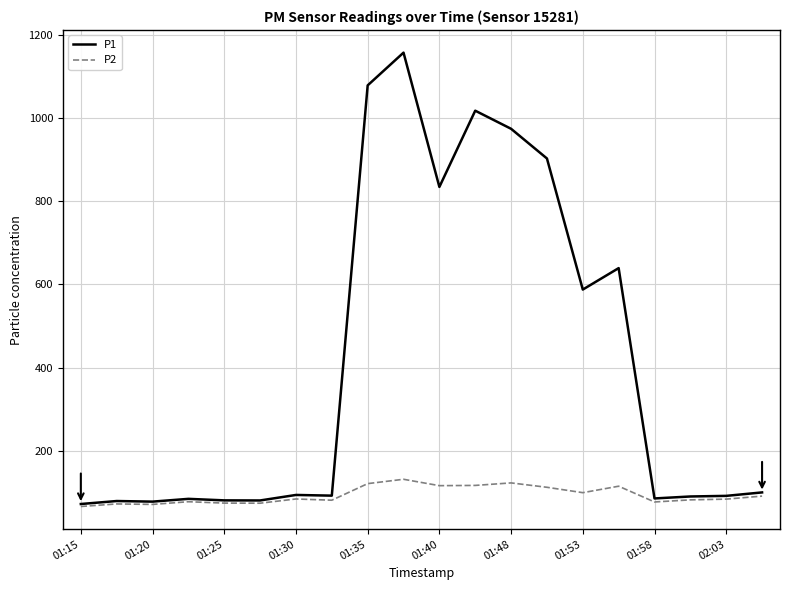

Which series has the largest total across all categories?

P1